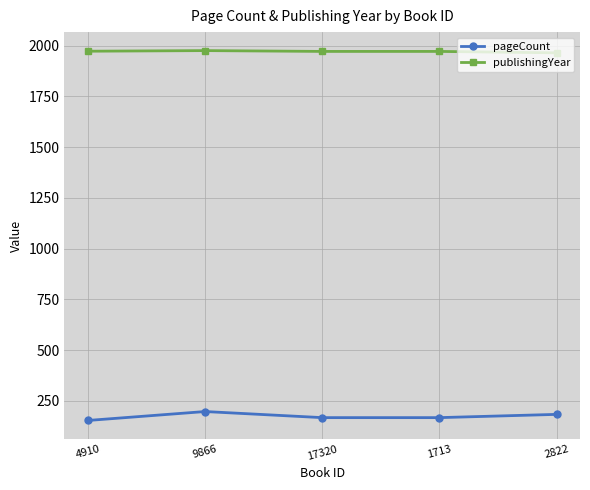

What is the difference between the maximum and minimum values in the publishingYear series?

11